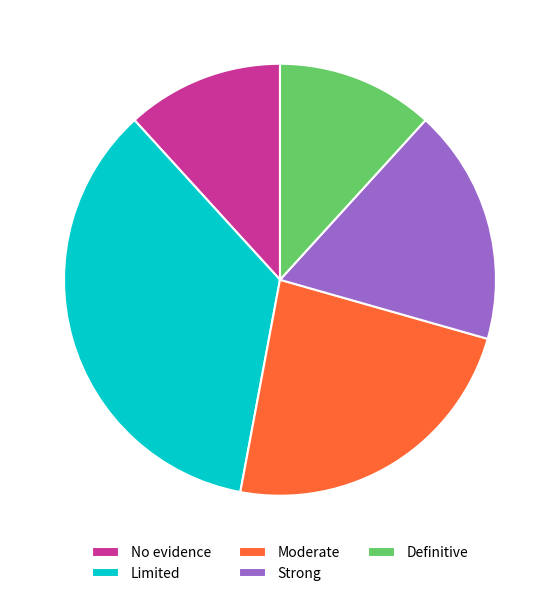

Do Limited and Strong together represent more than half of the pie?

Yes